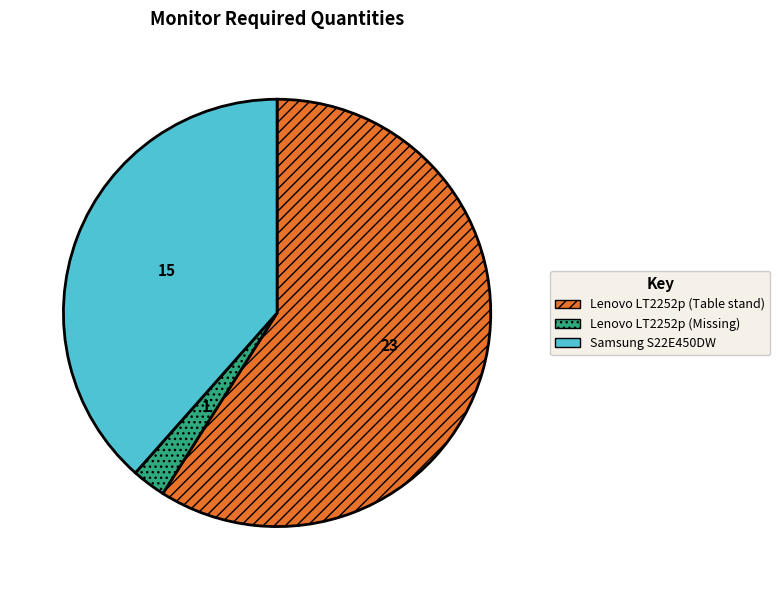

Is there any slice that represents more than half of the pie?

Yes